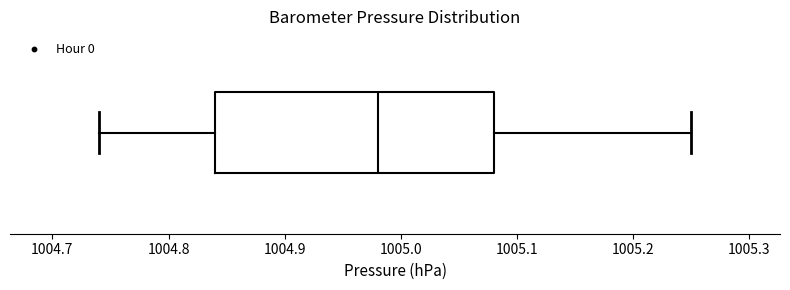

Read this box plot against the x-axis: the position of the median line, the range covered by the box, and the ends of both whiskers. The values are not printed on the chart, so give them approximately, as read against the axis.

median 1004.98, box 1004.84 to 1005.08, whiskers 1004.74 to 1005.25